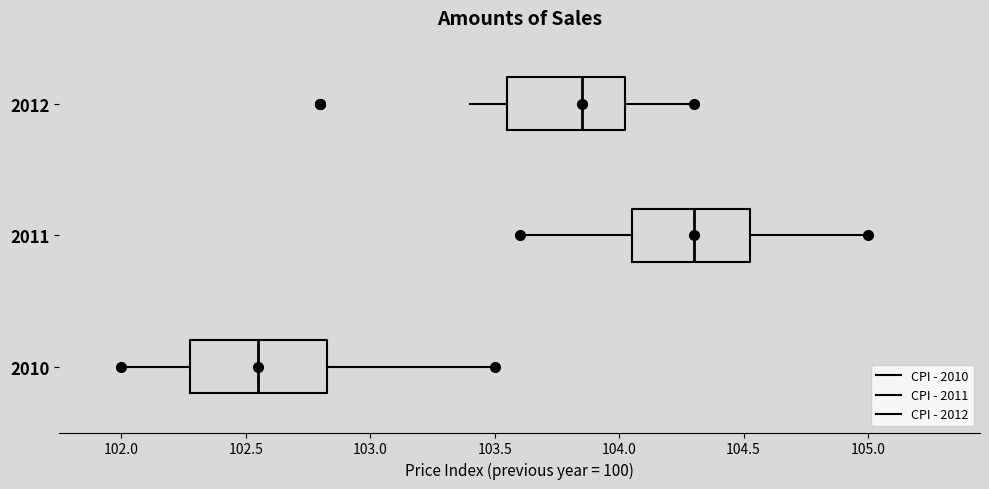

Reading bottom to top, transcribe this box plot: for each box, give where its median line is, the range the box spans, and where its two whiskers end, as read against the x-axis. The values are not printed on the chart, so give them approximately, as read against the axis.

2010: median 102.55, box 102.30 to 102.85, whiskers 102.00 to 103.50
2011: median 104.30, box 104.05 to 104.55, whiskers 103.60 to 105.00
2012: median 103.85, box 103.55 to 104.05, whiskers 103.40 to 104.30